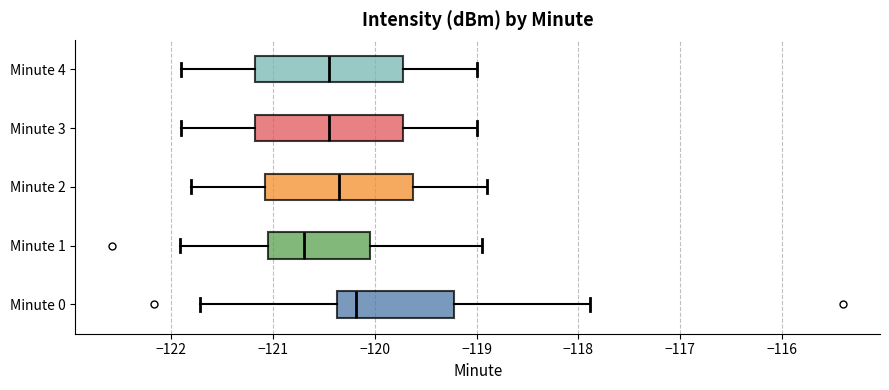

Reading bottom to top, read every box against the x-axis: the position of its median line, the range the box covers, and the ends of its whiskers. The values are not printed on the chart, so give them approximately, as read against the axis.

Minute 0: median -120.2, box -120.4 to -119.2, whiskers -121.7 to -117.9
Minute 1: median -120.7, box -121.0 to -120.0, whiskers -121.9 to -119.0
Minute 2: median -120.3, box -121.1 to -119.6, whiskers -121.8 to -118.9
Minute 3: median -120.4, box -121.2 to -119.7, whiskers -121.9 to -119.0
Minute 4: median -120.4, box -121.2 to -119.7, whiskers -121.9 to -119.0